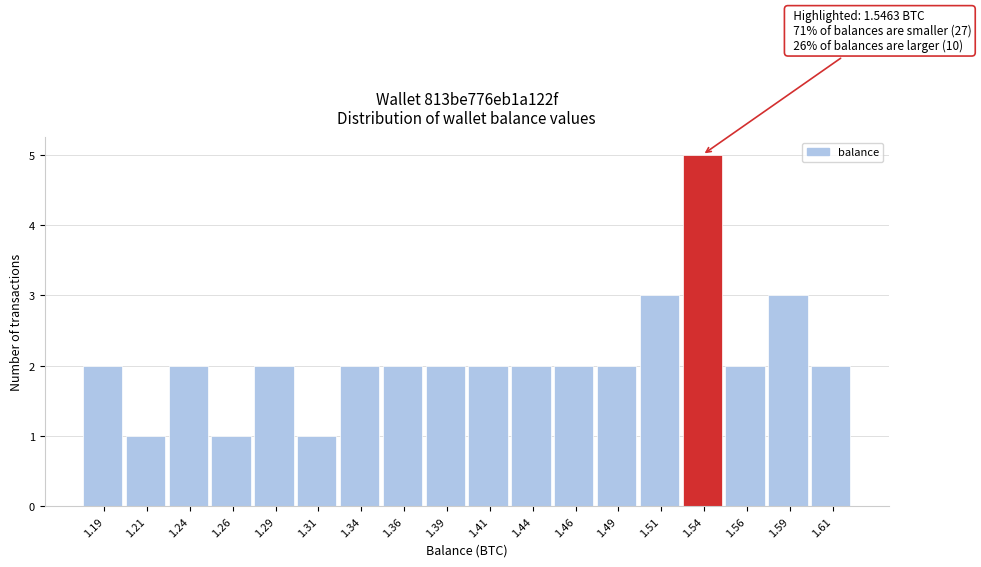

Reading left to right, list all the values displayed in this chart.

2	1	2	1	2	1	2	2	2	2	2	2	2	3	5	2	3	2